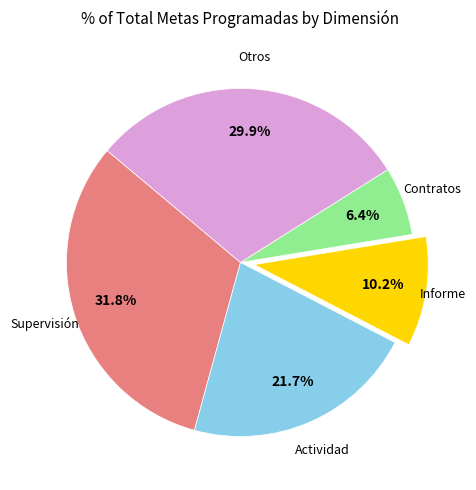

Is there any slice that represents more than half of the pie?

No